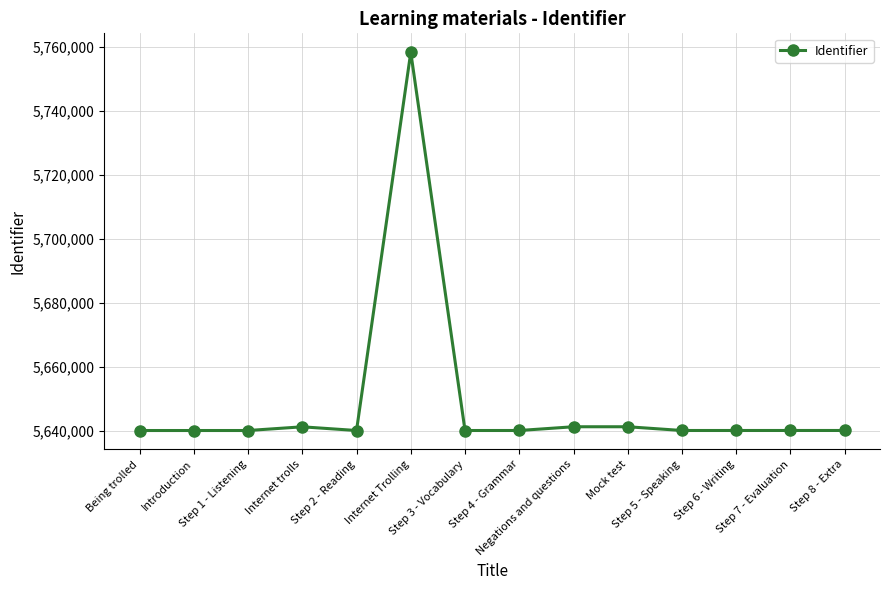

What is the smallest value displayed?

5640071